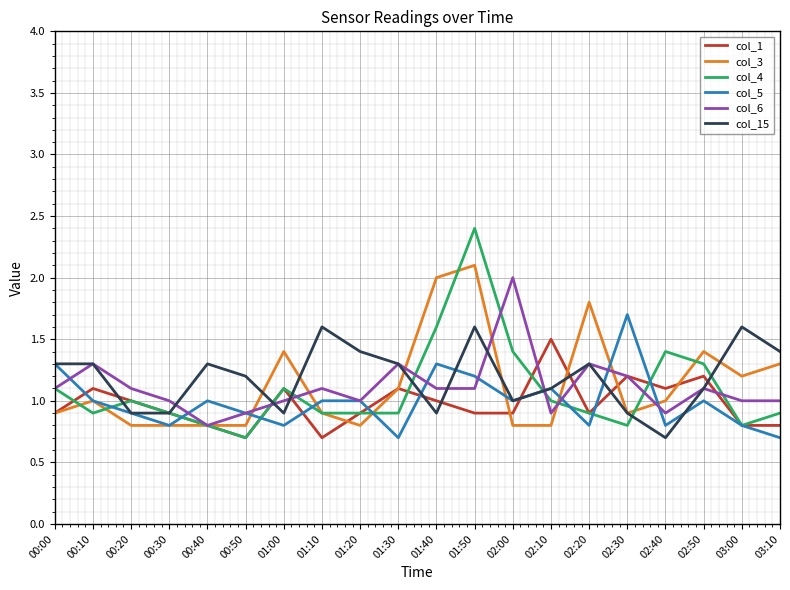

What is the total value across all series at 02:00?

7.1